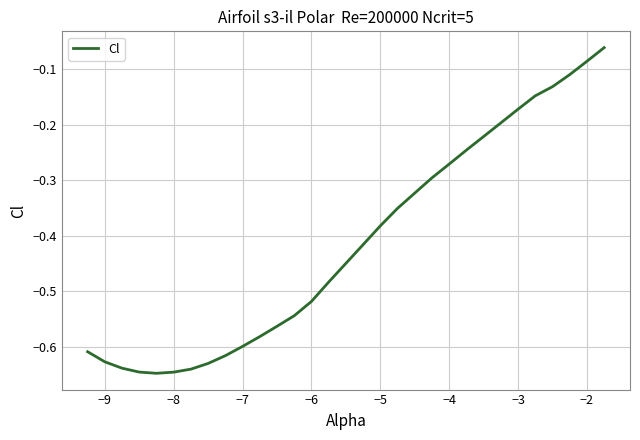

What is the difference between the maximum and minimum values?

0.6